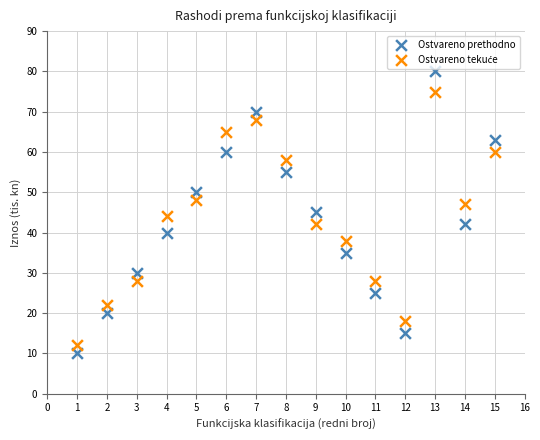

Which series has the widest spread of Y values?

Ostvareno prethodno